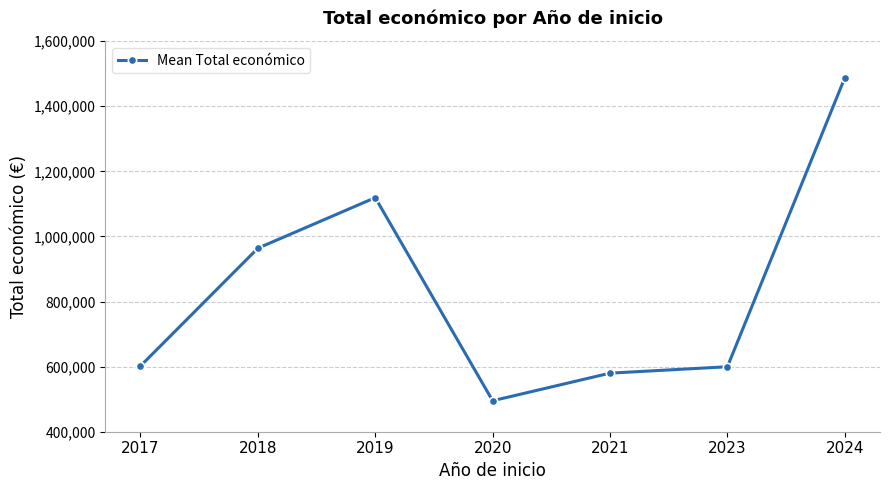

How many lines are shown in the chart?

1